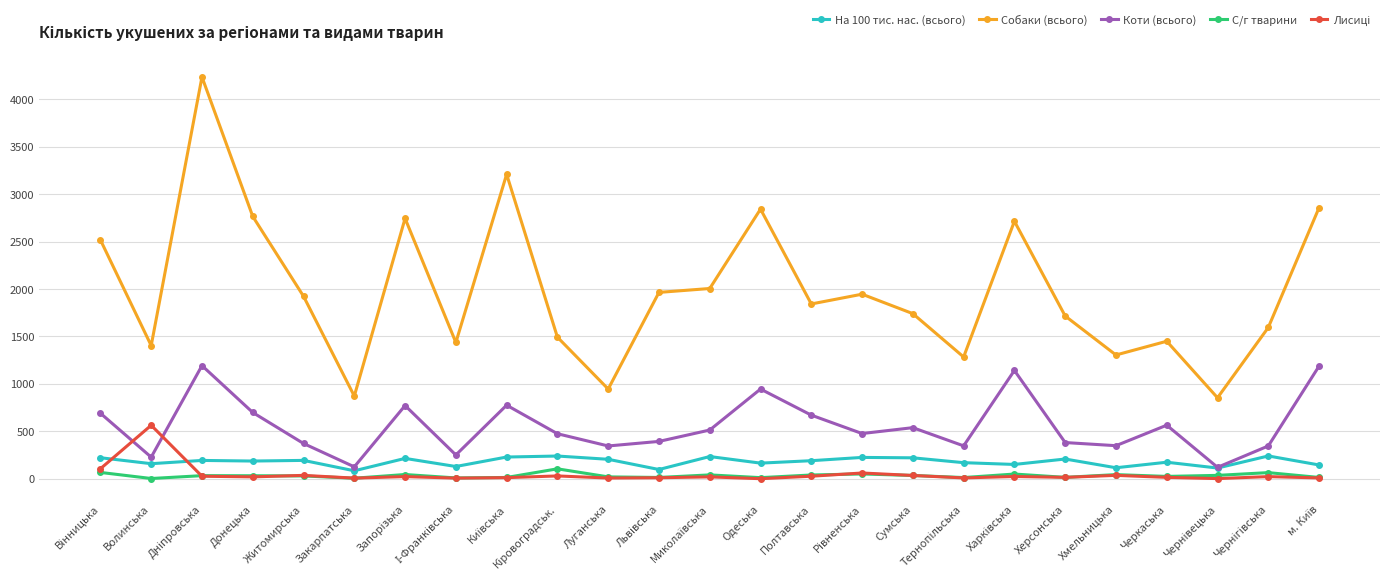

Which series has the largest range (max minus min)?

Собаки (всього)